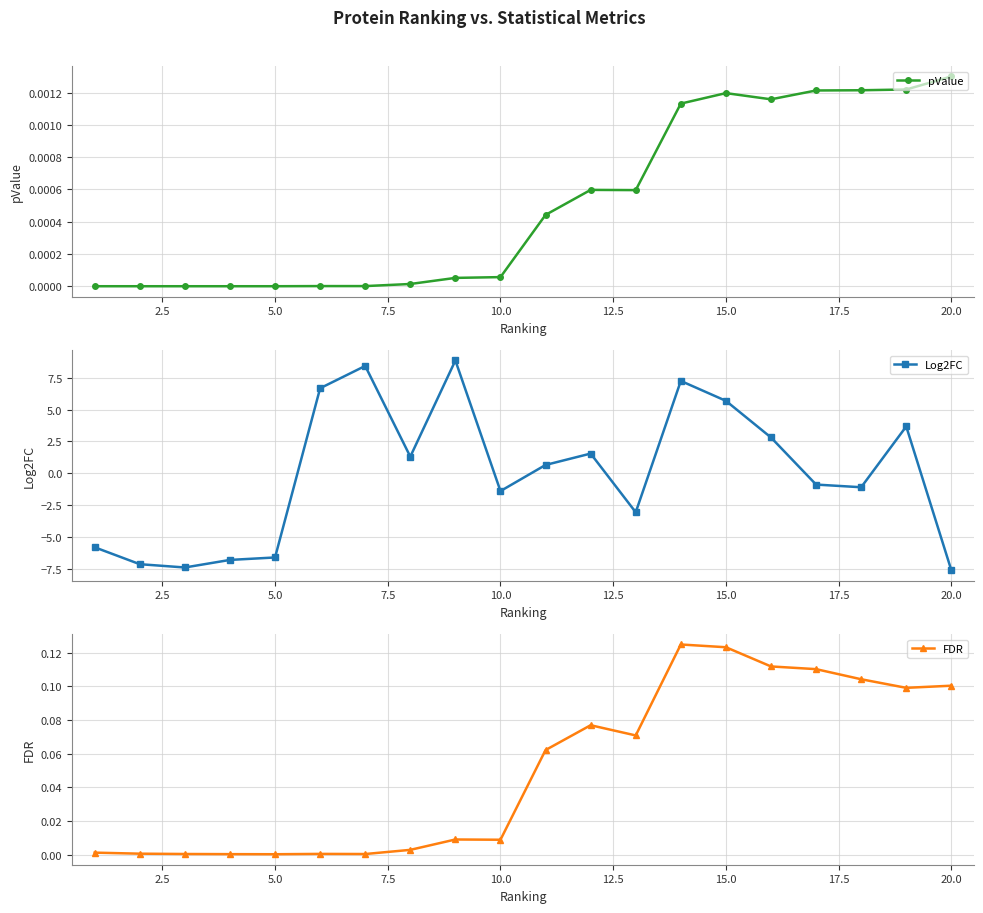

Which category has the highest value in the pValue series?

20.0